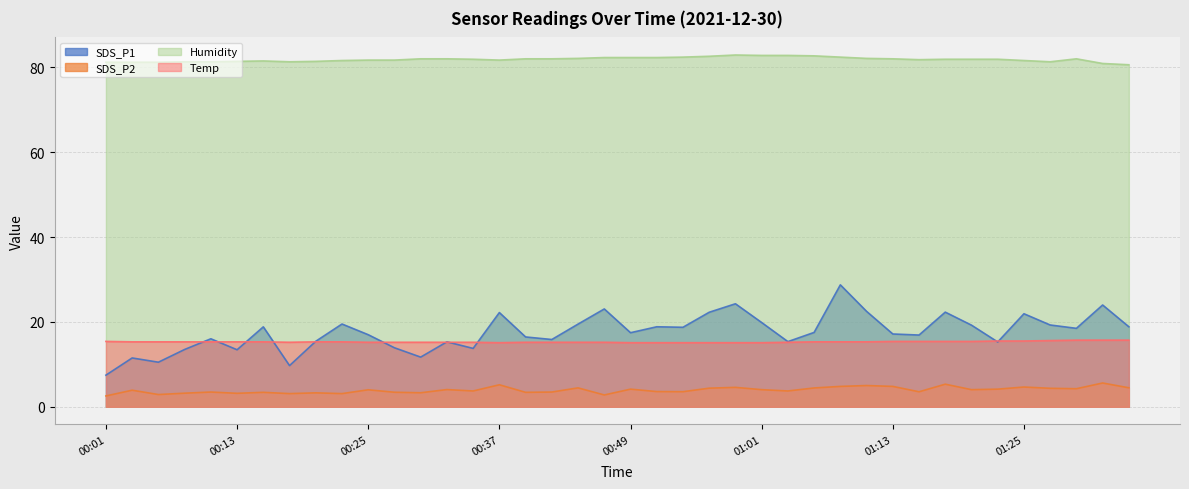

How many interior local valleys does the SDS_P1 series have?

12